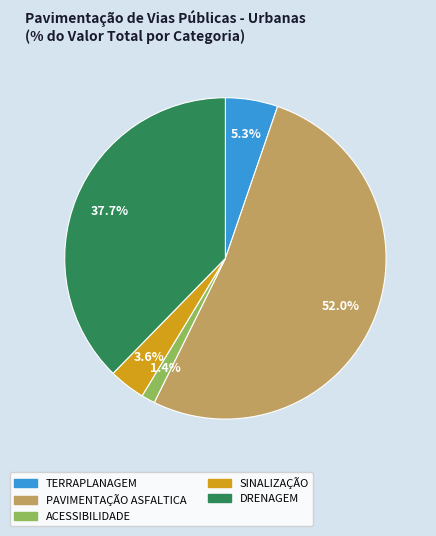

What portion of the pie excludes ACESSIBILIDADE?

98.6%